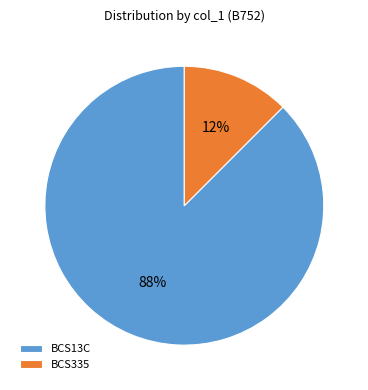

Which category has the biggest portion of the pie?

BCS13C